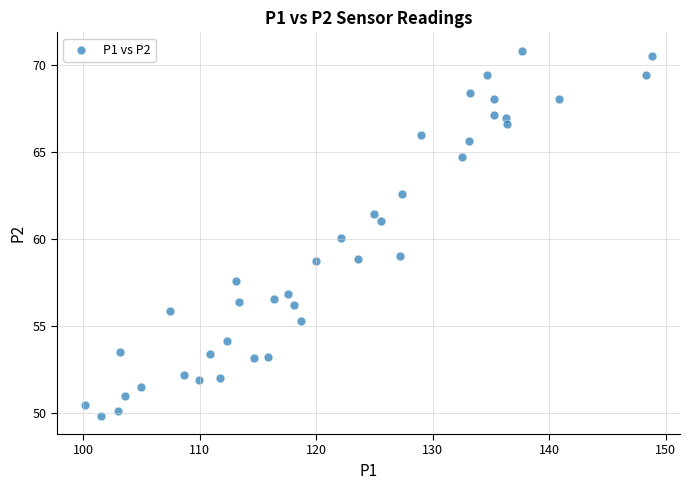

What is the range of Y values (max minus min)?

21.0